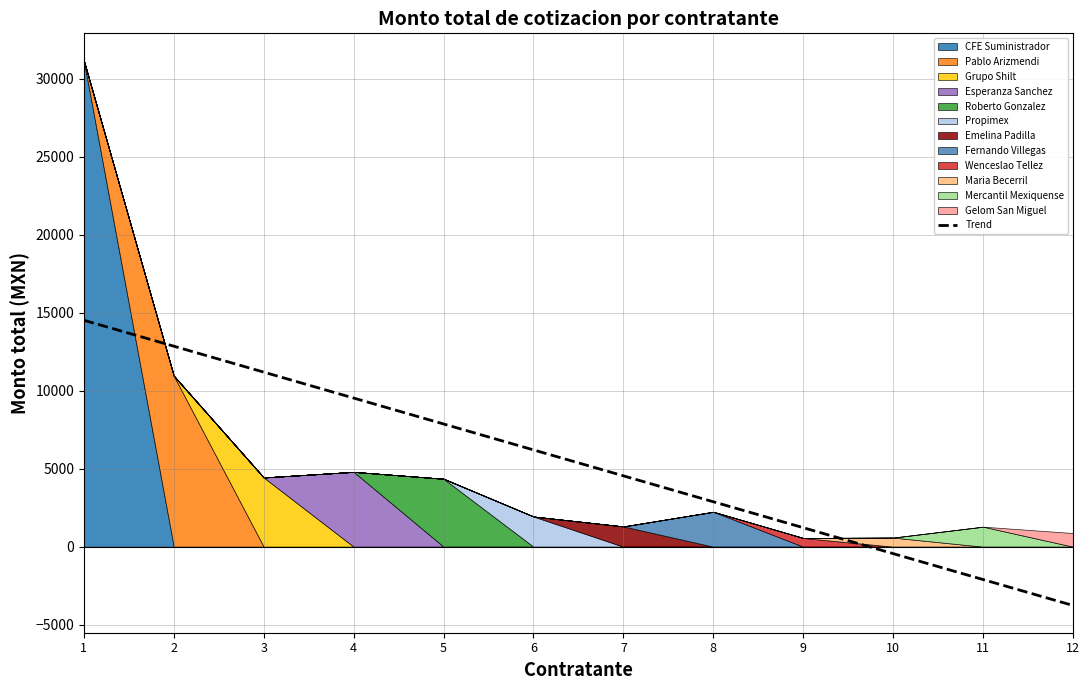

Rank the categories by Trend value from lowest to highest.

12, 11, 10, 9, 8, 7, 6, 5, 4, 3, 2, 1